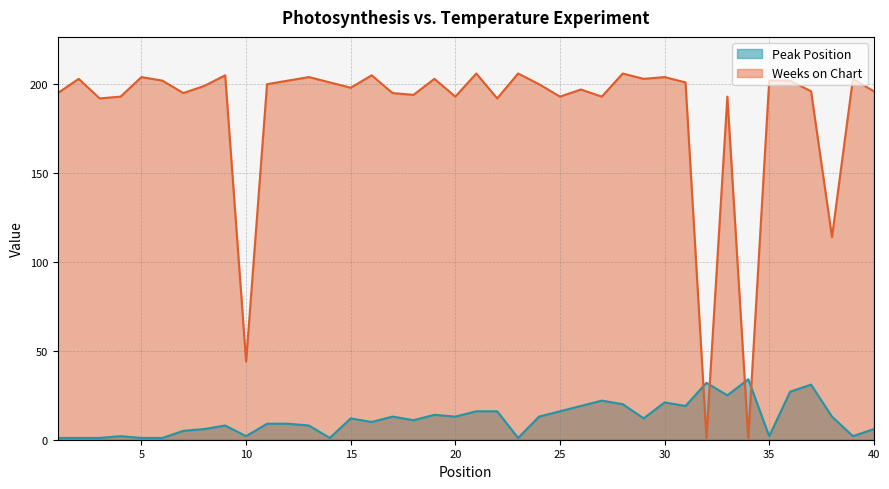

The Peak Position series shows 1 at 23. True or false?

False